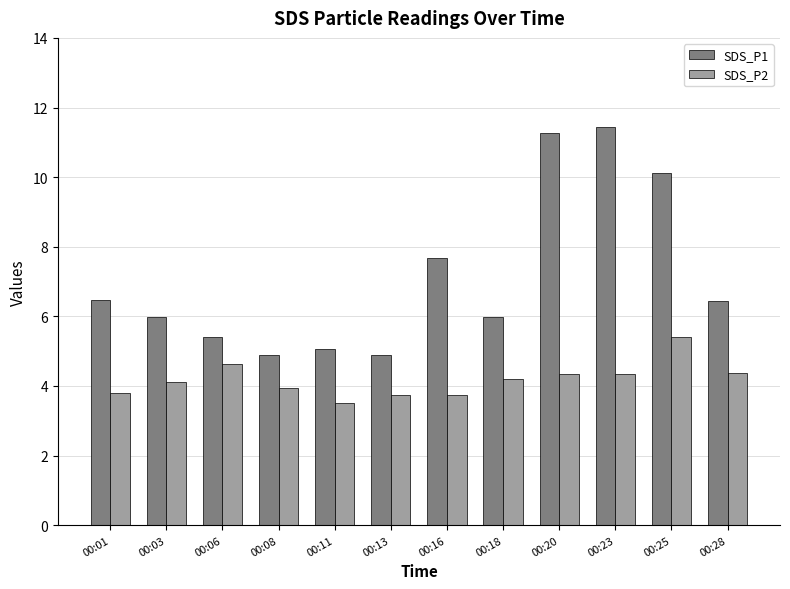

How many data points does each series have?

12